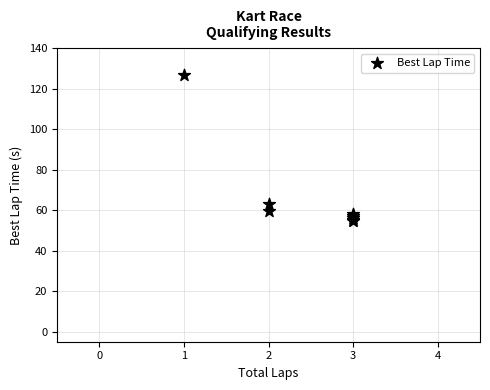

What Y value in the scatter plot is closest to 90?

62.8